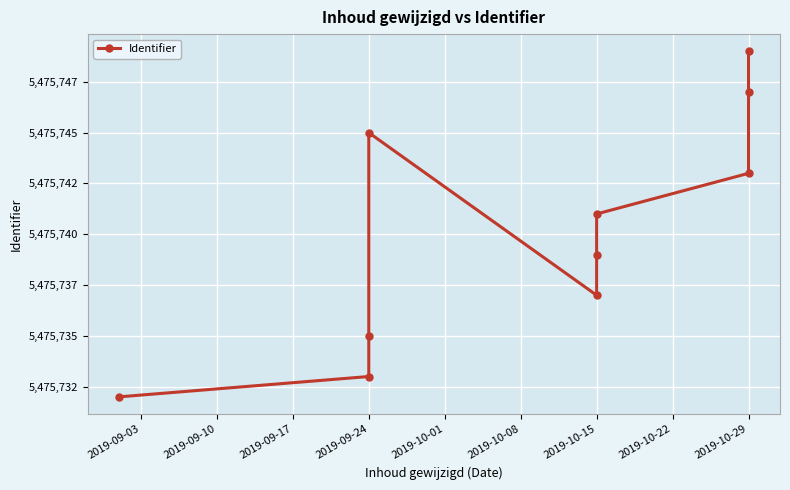

How many points are higher than both their immediate neighbors (excluding endpoints)?

1